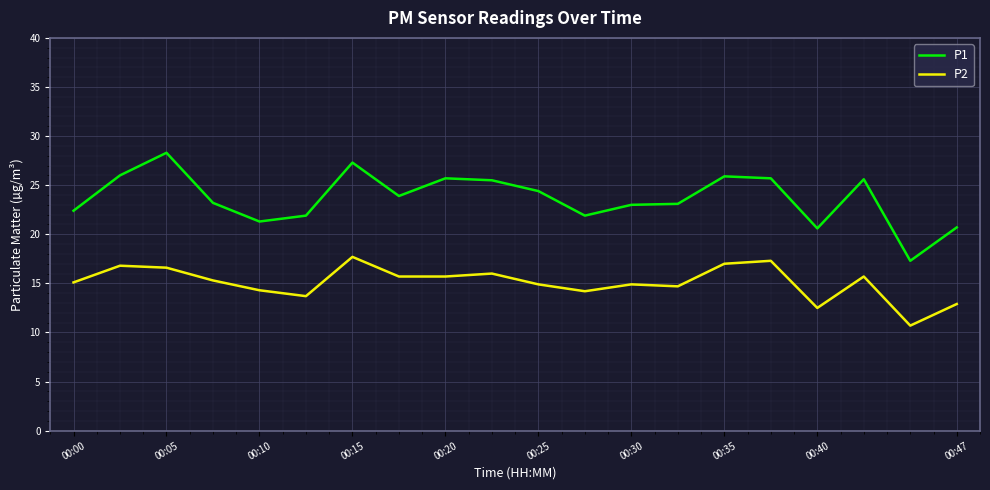

Which series has the largest total across all categories?

P1